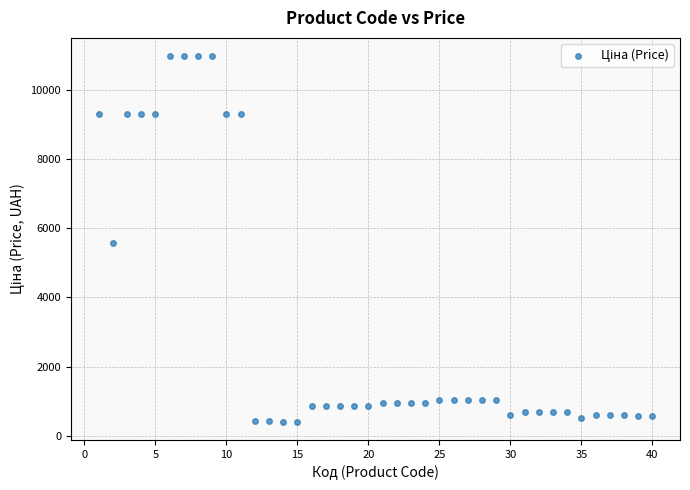

What Y value in the scatter plot is closest to 5686?

5560.3